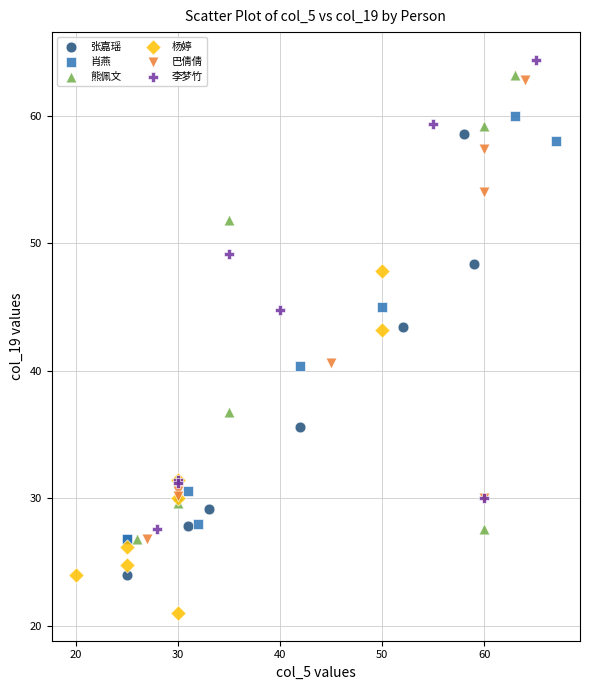

Which series reaches the minimum Y coordinate?

杨婷